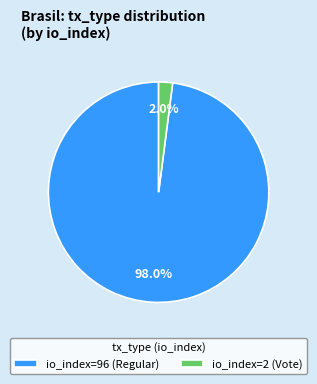

Which slice is the largest?

io_index=96 (Regular)